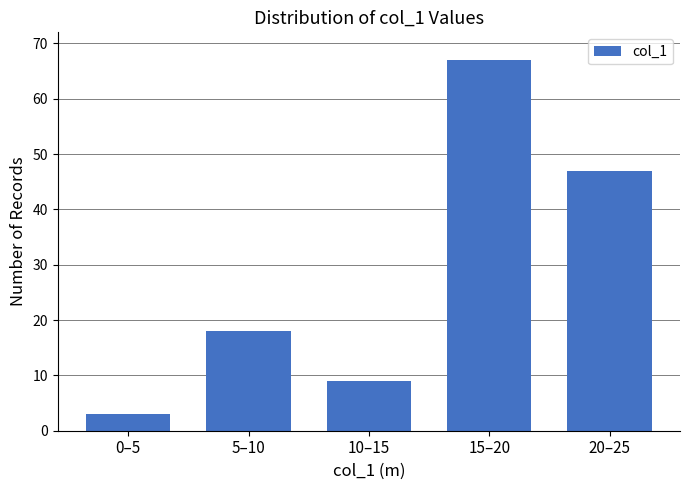

Reading left to right, what are all the values shown in this chart?

3	18	9	67	47